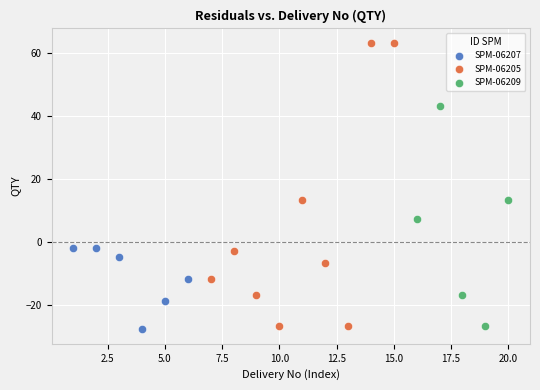

Which series reaches the maximum Y coordinate?

SPM-06205